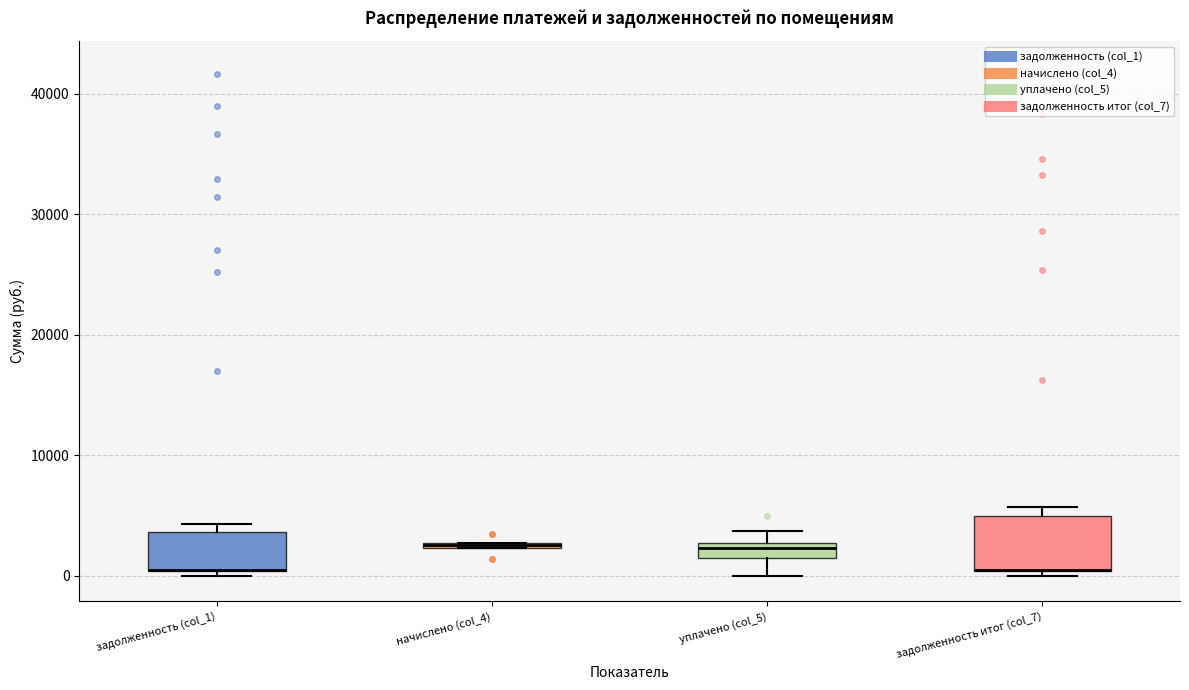

Comparing the boxes themselves (not the whiskers), which one is the tallest?

задолженность итог (col_7)